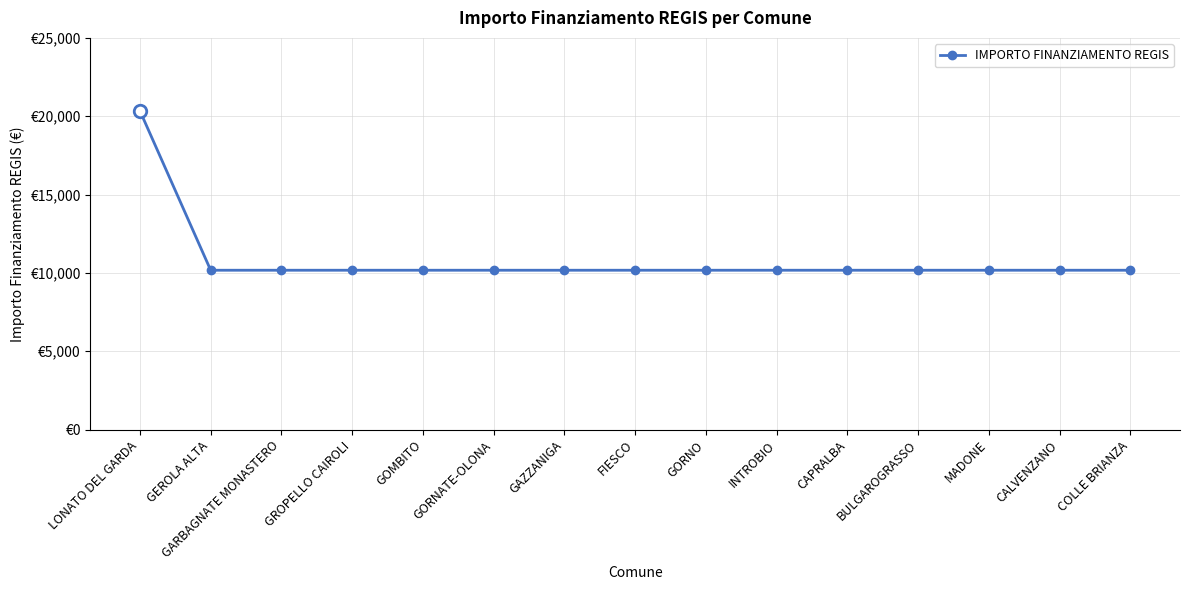

What is the maximum value shown in the chart?

20344